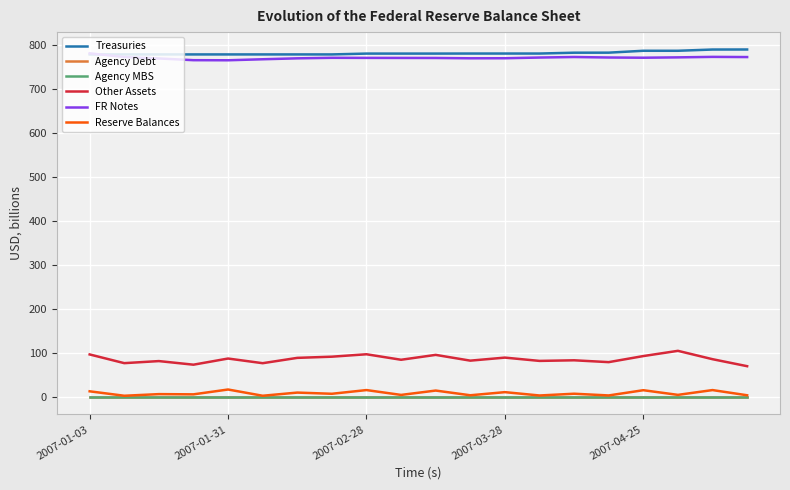

Reading left to right, transcribe all the data shown in this chart.

Treasuries: 778.9	778.9	778.9	778.9	778.9	778.9	778.9	778.9	780.8	780.8	780.8	780.9	780.9	780.9	782.8	782.9	787.2	787.2	790.0	790.1
Agency Debt: 0.0	0.0	0.0	0.0	0.0	0.0	0.0	0.0	0.0	0.0	0.0	0.0	0.0	0.0	0.0	0.0	0.0	0.0	0.0	0.0
Agency MBS: 0.0	0.0	0.0	0.0	0.0	0.0	0.0	0.0	0.0	0.0	0.0	0.0	0.0	0.0	0.0	0.0	0.0	0.0	0.0	0.0
Other Assets: 97.0	77.2	81.9	73.7	87.7	77.1	89.2	91.9	97.4	84.9	96.0	82.9	89.8	82.3	83.7	79.5	93.3	105.2	86.2	70.3
FR Notes: 781.4	773.0	769.7	765.8	765.6	767.9	770.0	771.2	771.0	770.9	770.8	770.1	770.2	771.8	773.0	771.9	771.4	772.2	773.3	772.9
Reserve Balances: 13.2	3.1	6.8	6.3	17.3	3.1	10.3	7.6	16.0	5.0	14.9	4.2	11.3	3.7	7.7	3.8	15.7	5.1	16.0	4.2